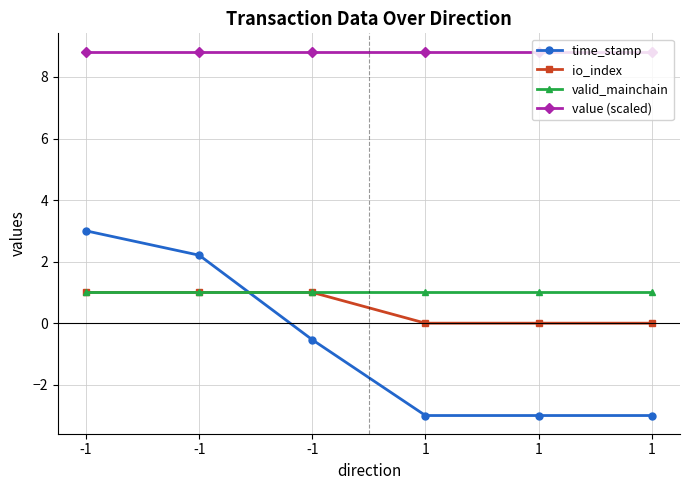

List the series in order of their peak value, highest first.

value (scaled), time_stamp, io_index, valid_mainchain